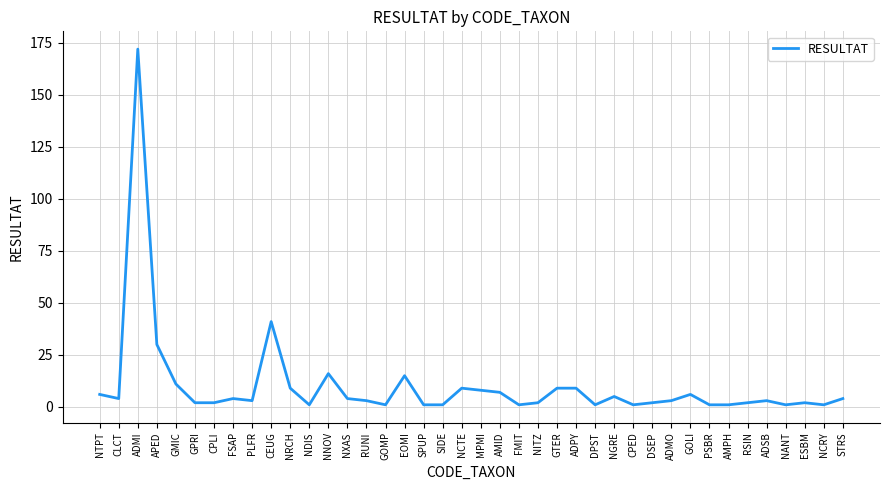

At which label does the data first exceed 3?

NTPT